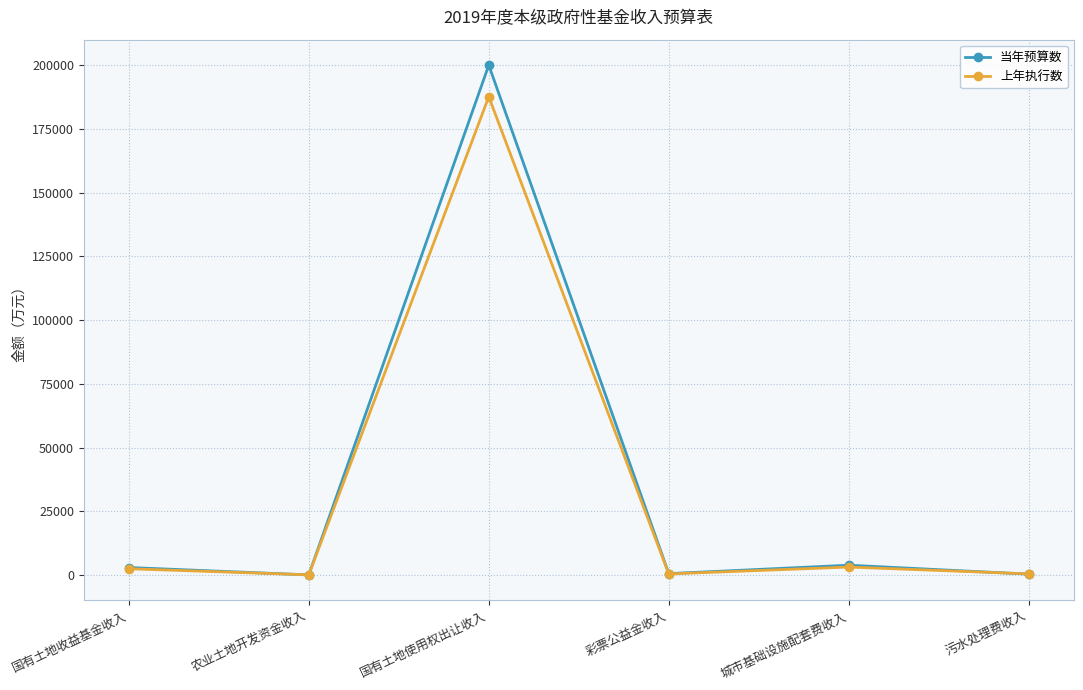

How many distinct data groups are displayed?

2